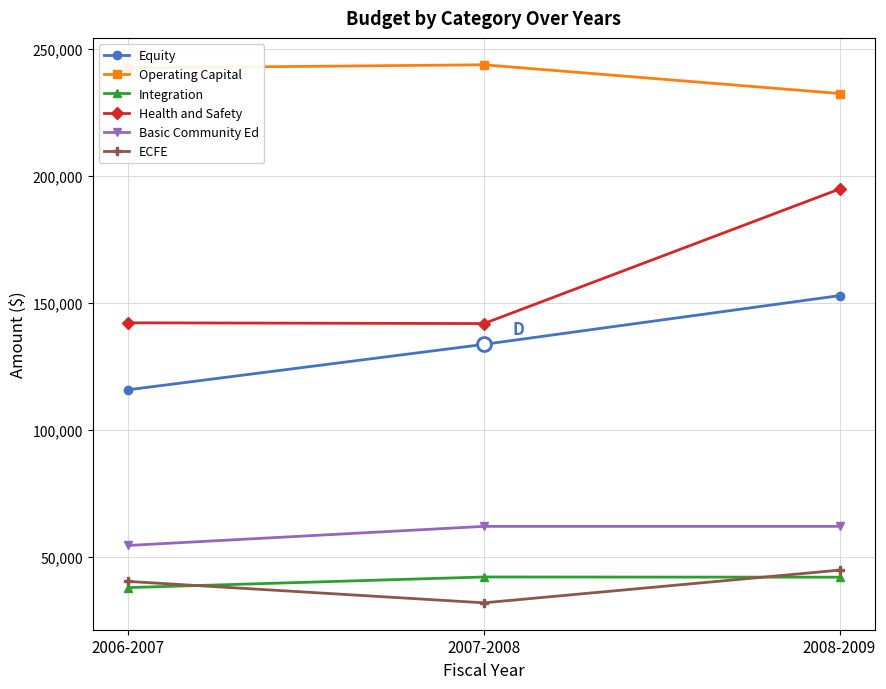

At which category is the sum across all series the highest?

2008-2009